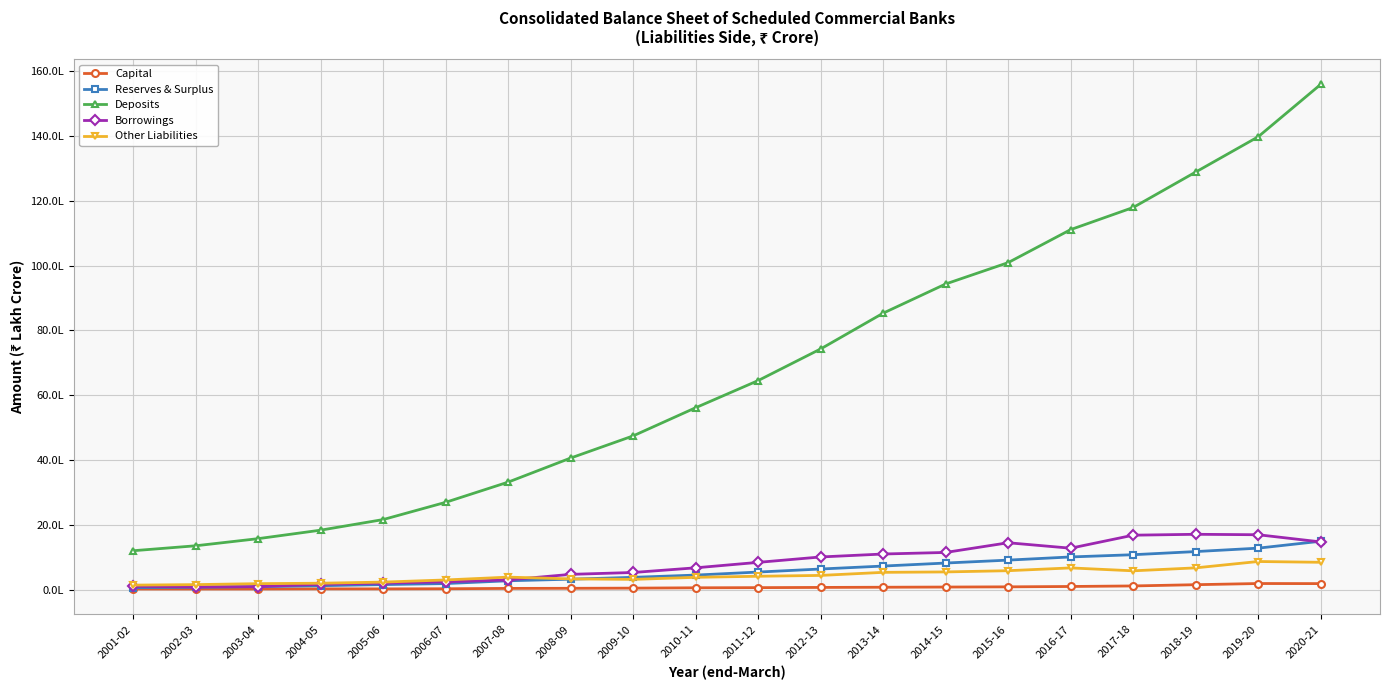

What is the label of the 20th point from the right?

2001-02